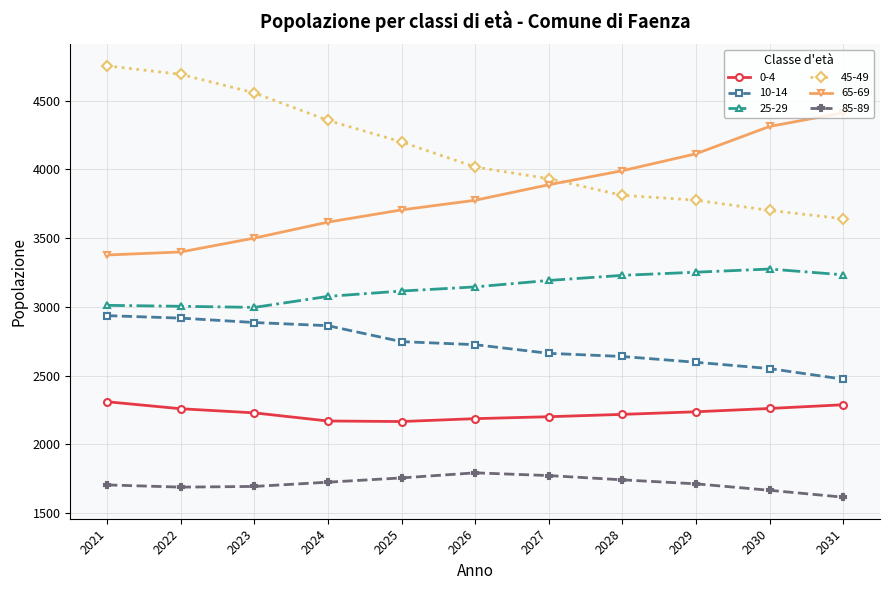

True or false: 85-89 and 65-69 intersect in this chart.

False